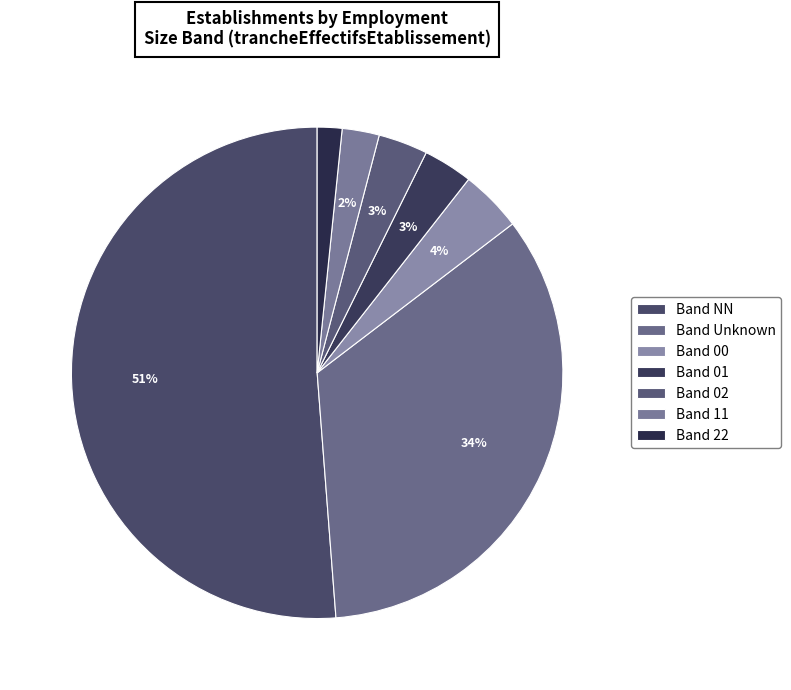

Which slice is the smallest?

22